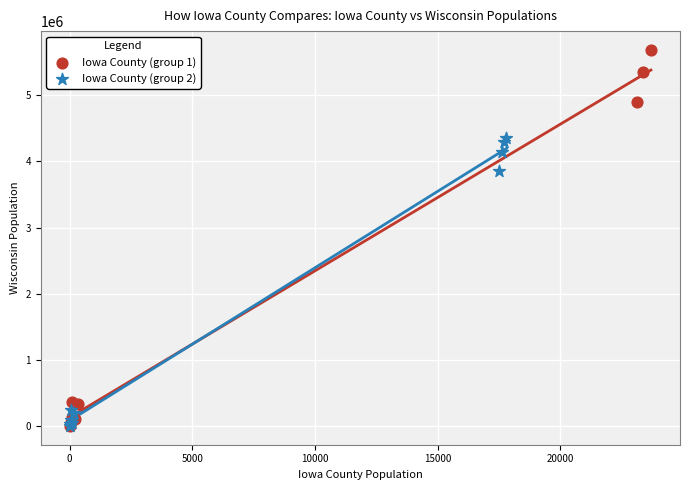

What are all the series names shown in the legend?

Iowa County (group 1), Iowa County (group 2)